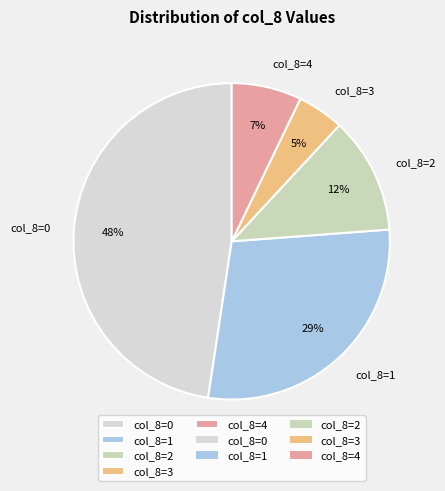

Is it true that col_8=0 is 48% of the pie?

True